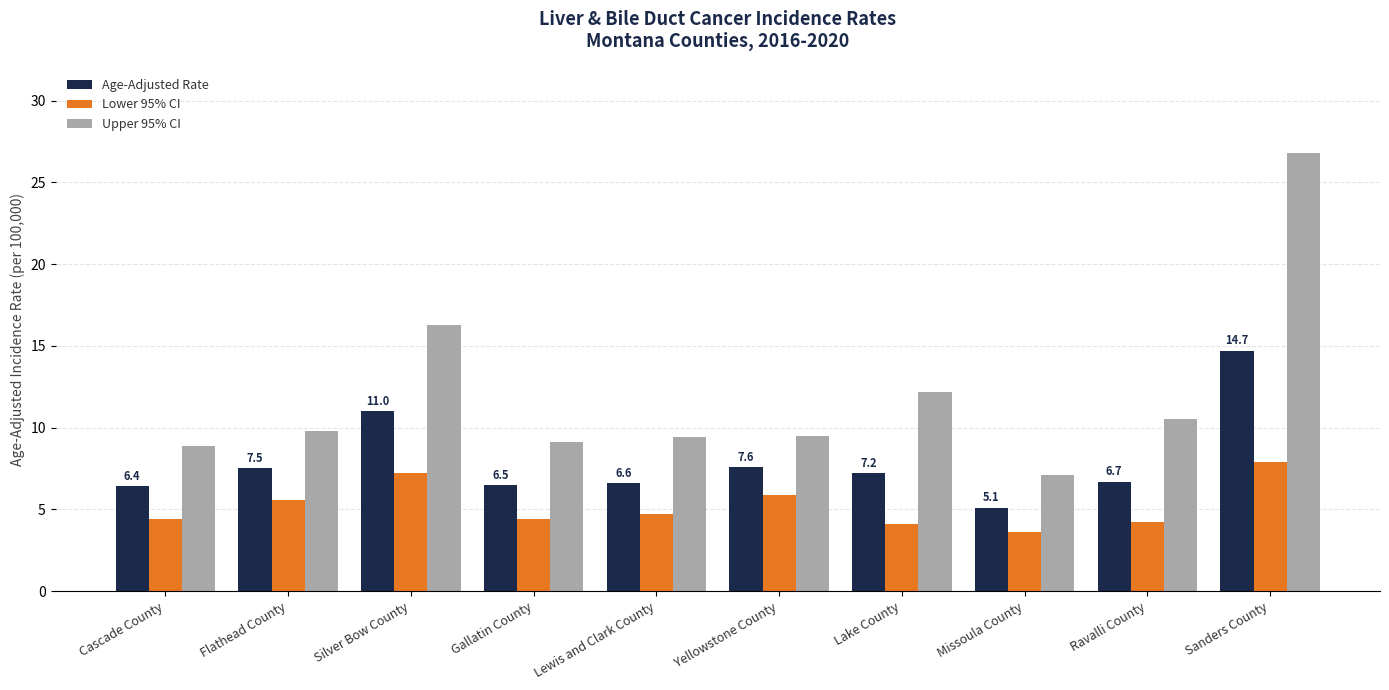

The Upper 95% CI series shows 9.1 at Gallatin County. True or false?

True